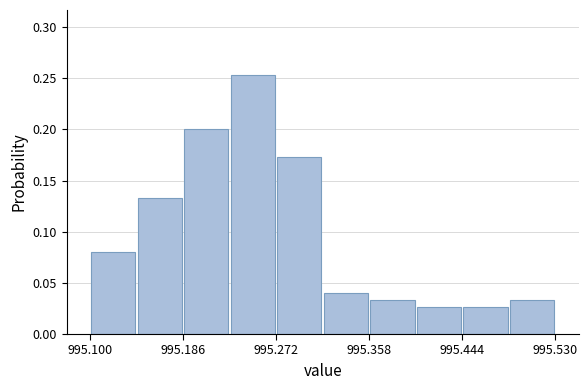

Reading left to right, list every bar in this chart as the range it spans on the x-axis followed by its height. Neither the bar edges nor the heights are printed on the chart, so give them approximately, as read against the axes.

995.100 to 995.143: 0.080
995.143 to 995.186: 0.135
995.186 to 995.229: 0.200
995.229 to 995.272: 0.255
995.272 to 995.315: 0.175
995.315 to 995.358: 0.040
995.358 to 995.401: 0.035
995.401 to 995.444: 0.025
995.444 to 995.487: 0.025
995.487 to 995.530: 0.035